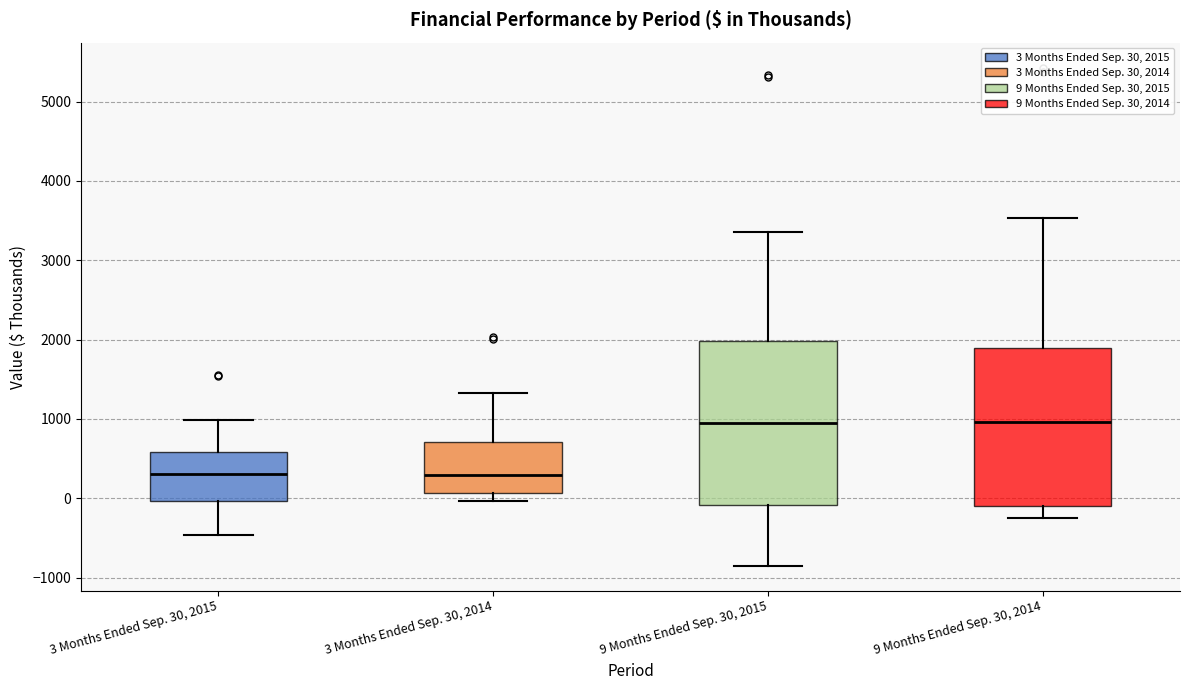

Reading left to right, read every box against the y-axis: the position of its median line, the range the box covers, and the ends of its whiskers. The values are not printed on the chart, so give them approximately, as read against the axis.

3 Months Ended Sep. 30, 2015: median 300, box 0 to 600, whiskers -500 to 1000
3 Months Ended Sep. 30, 2014: median 300, box 100 to 700, whiskers 0 to 1300
9 Months Ended Sep. 30, 2015: median 900, box -100 to 2000, whiskers -800 to 3400
9 Months Ended Sep. 30, 2014: median 1000, box -100 to 1900, whiskers -300 to 3500